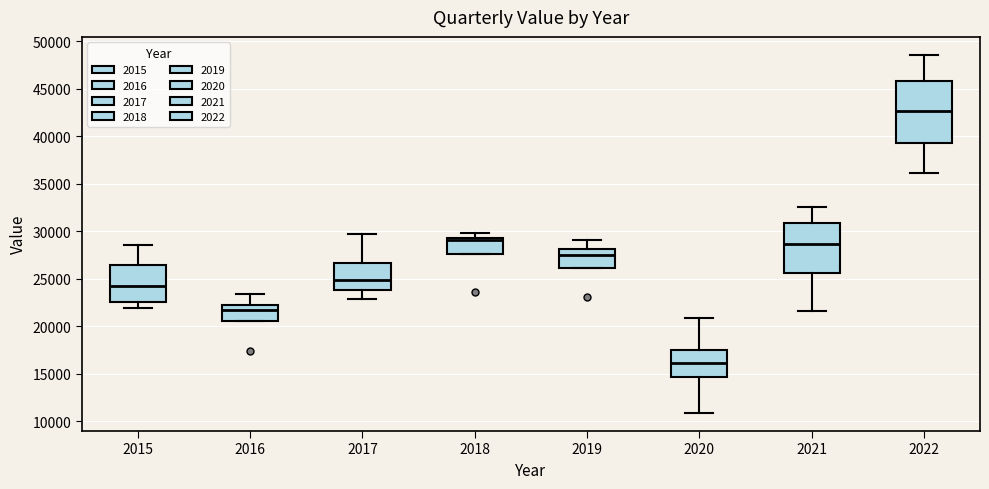

Reading left to right, transcribe this box plot: for each box, give where its median line is, the range the box spans, and where its two whiskers end, as read against the y-axis. The values are not printed on the chart, so give them approximately, as read against the axis.

2015: median 24500, box 22500 to 26500, whiskers 22000 to 28500
2016: median 21500, box 20500 to 22000, whiskers 20500 to 23500
2017: median 25000, box 24000 to 26500, whiskers 23000 to 29500
2018: median 29000, box 27500 to 29500, whiskers 27500 to 30000
2019: median 27500, box 26000 to 28000, whiskers 26000 to 29000
2020: median 16000, box 14500 to 17500, whiskers 11000 to 21000
2021: median 28500, box 25500 to 31000, whiskers 21500 to 32500
2022: median 42500, box 39500 to 46000, whiskers 36000 to 48500